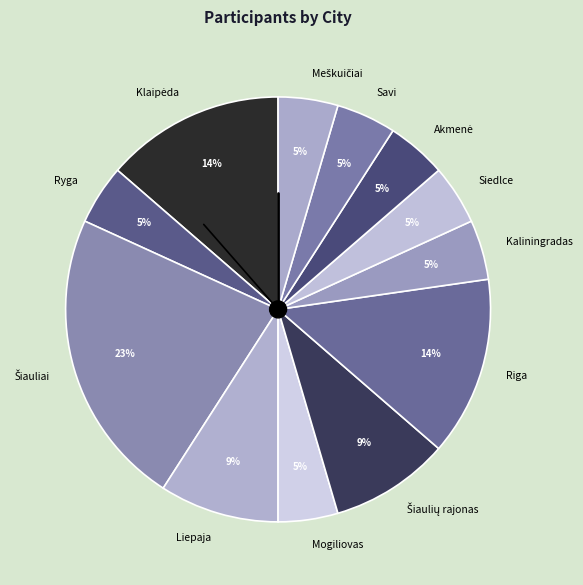

To the nearest percent, what is the average slice percentage?

8%